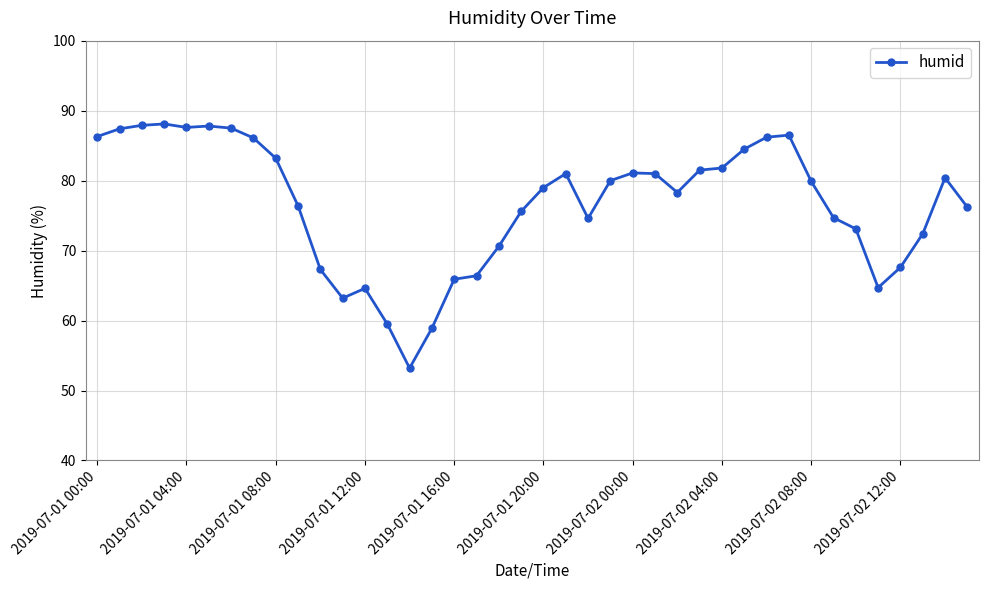

True or false: the data has more than 2 interior local peaks.

True